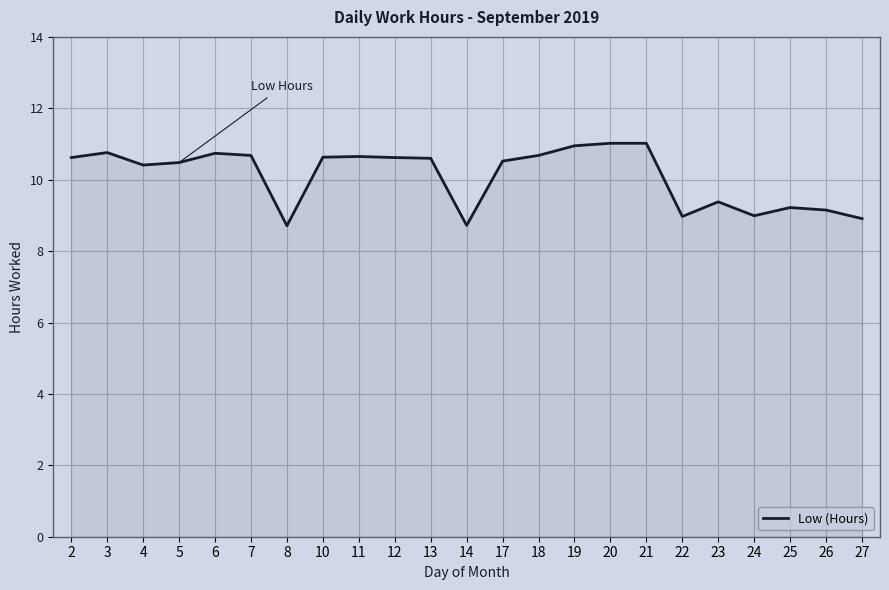

What is the greatest value displayed?

11.0